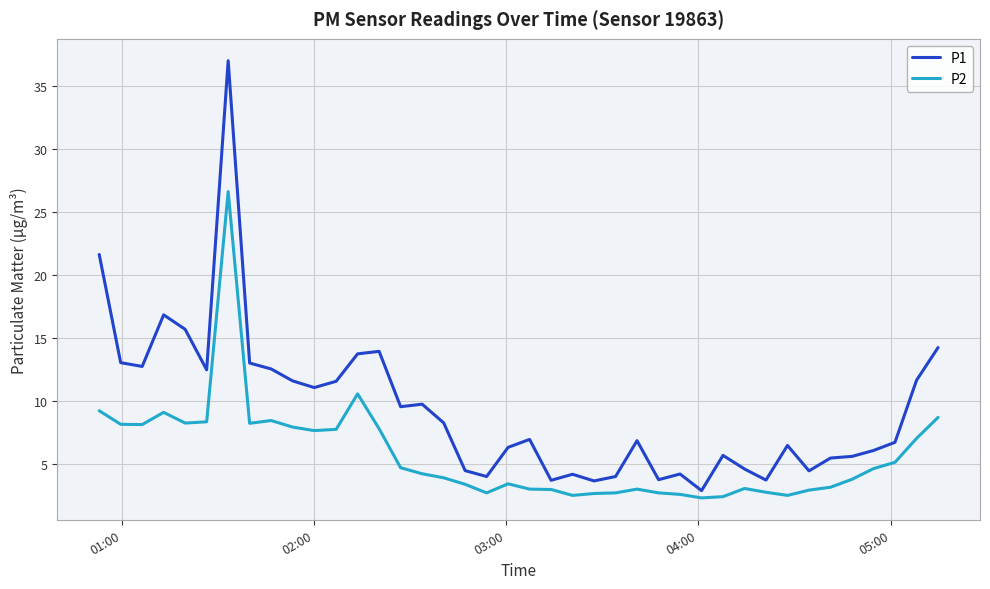

Which series has the largest total across all categories?

P1